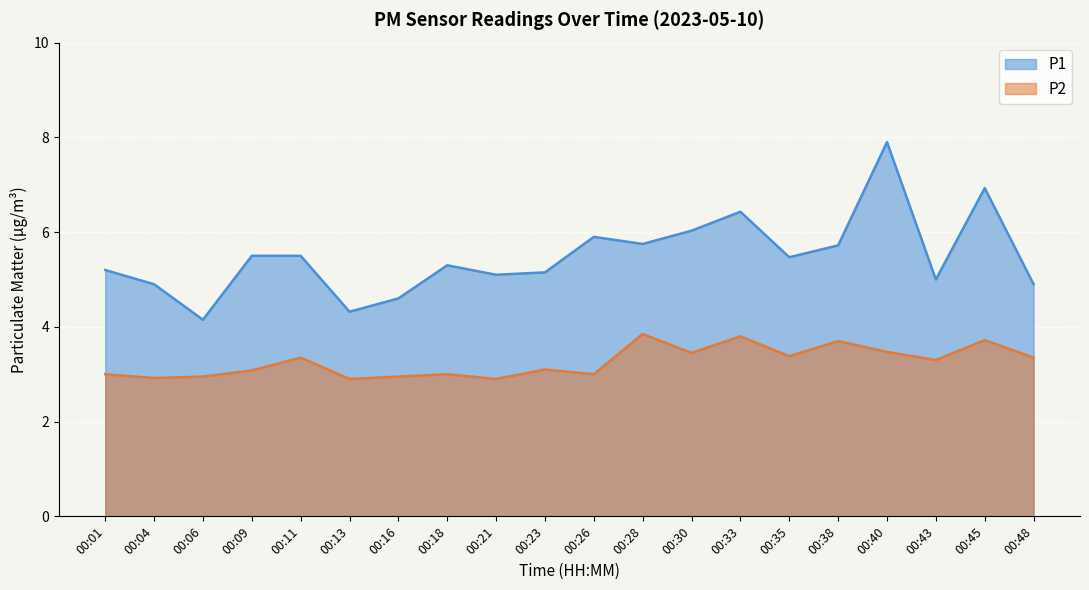

Between 00:01 and 00:06, which series saw the biggest shift?

P1